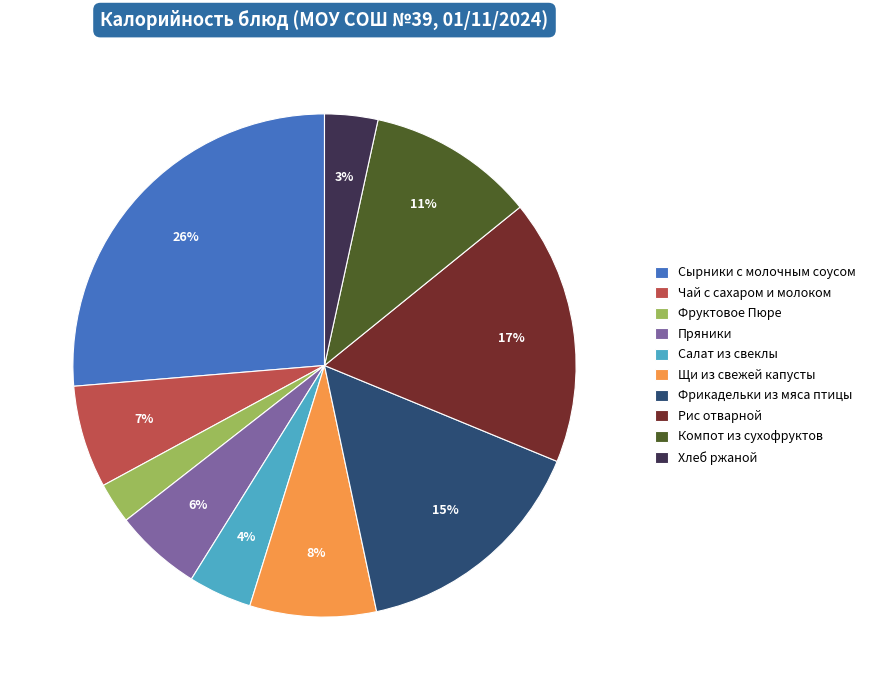

Between Пряники and Хлеб ржаной, which is larger?

Пряники